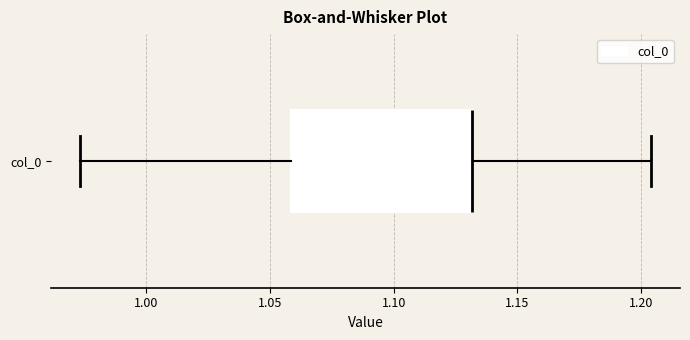

Transcribe this box plot: give where the median line is, the range the box spans, and where the two whiskers end, as read against the x-axis. The values are not printed on the chart, so give them approximately, as read against the axis.

median 1.130 (drawn on the box's right edge), box 1.060 to 1.130, whiskers 0.975 to 1.205